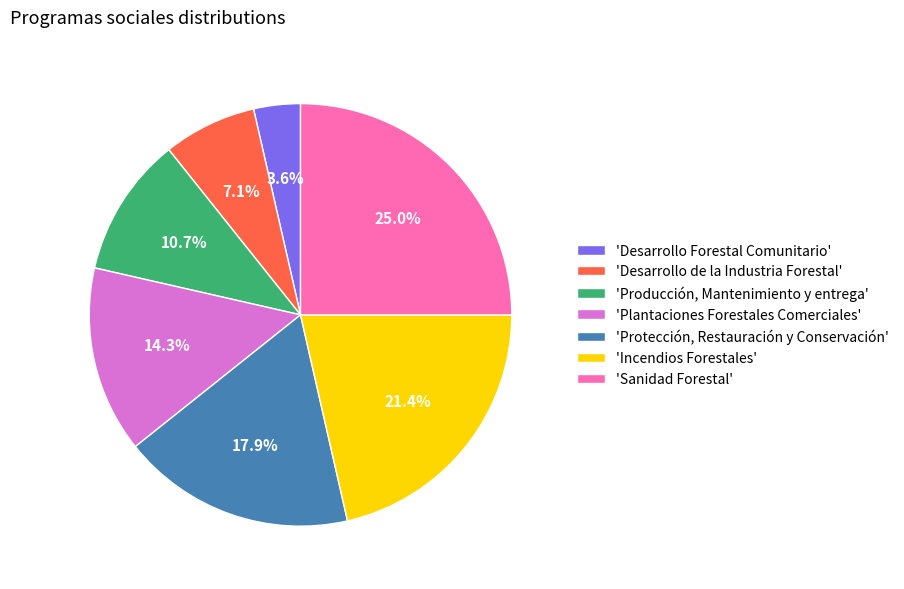

Rank the categories by value from lowest to highest.

'Desarrollo Forestal Comunitario', 'Desarrollo de la Industria Forestal', 'Producción, Mantenimiento y entrega', 'Plantaciones Forestales Comerciales', 'Protección, Restauración y Conservación', 'Incendios Forestales', 'Sanidad Forestal'